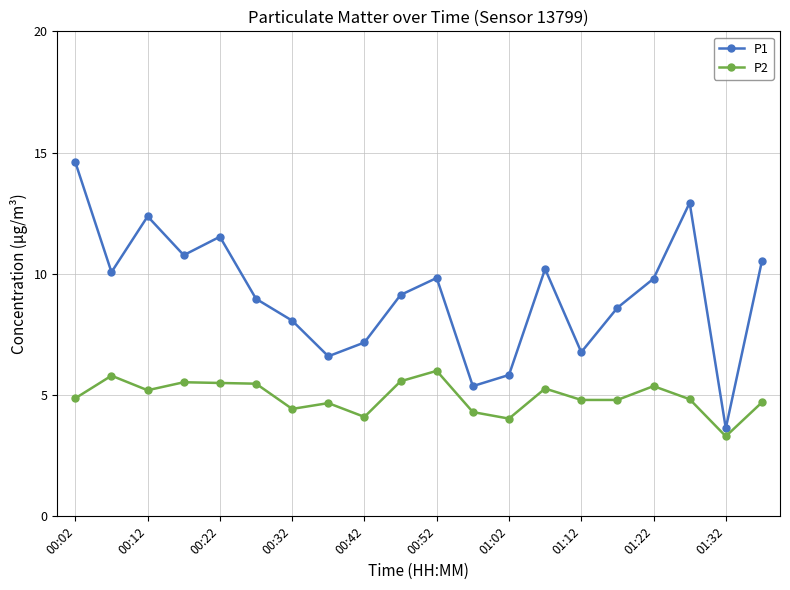

Which series has the largest range (max minus min)?

P1